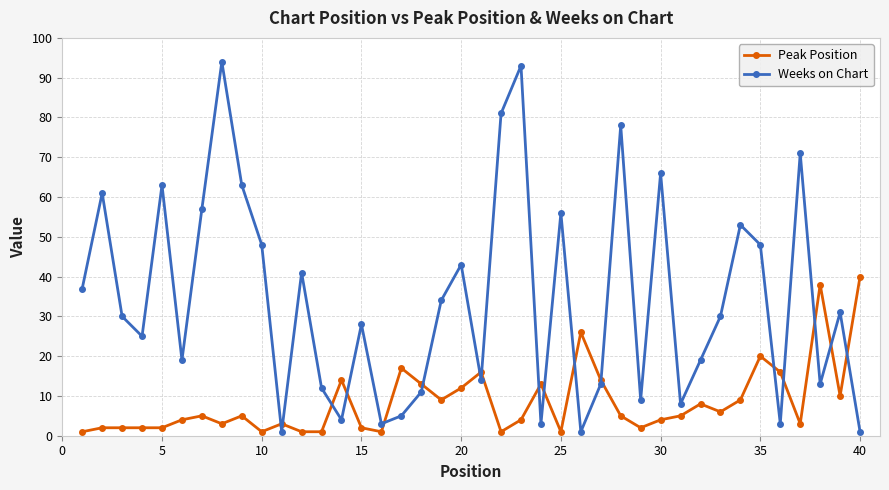

Rank the series by their maximum value, from highest to lowest.

Weeks on Chart, Peak Position